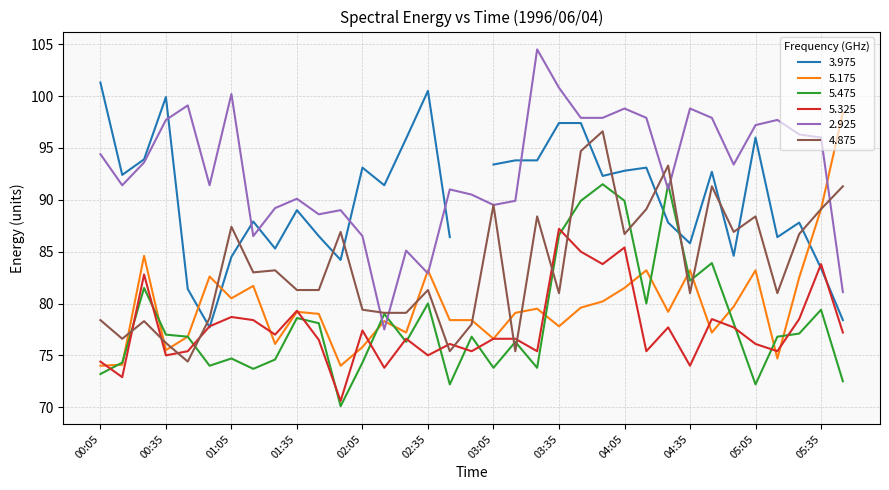

Where is the first local maximum for 5.475?

00:25